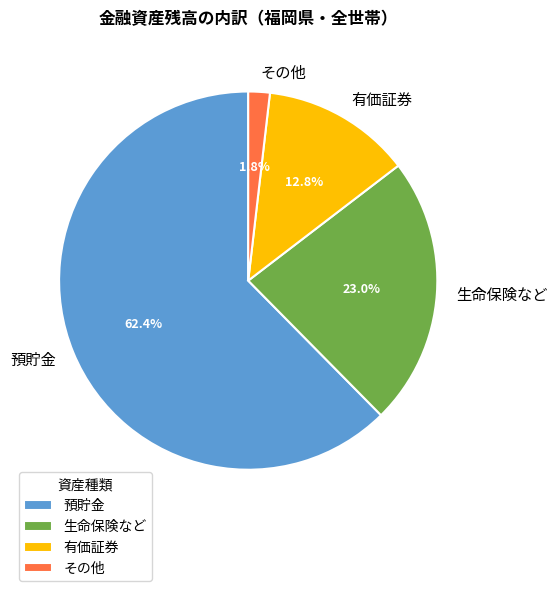

What is the ratio of the value at 生命保険など to the value at 有価証券?

1.8